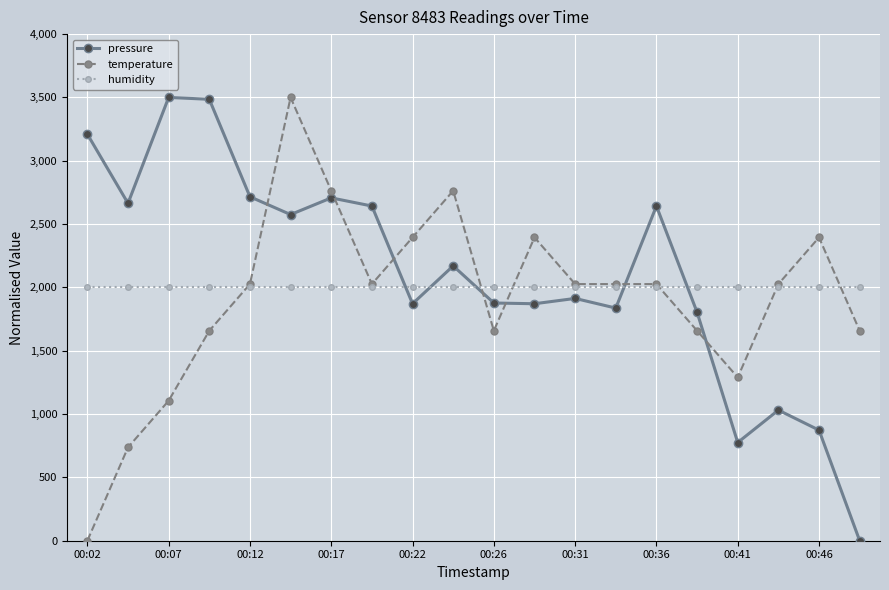

What is the value of the pressure point at the 16th from the left?

1803.7